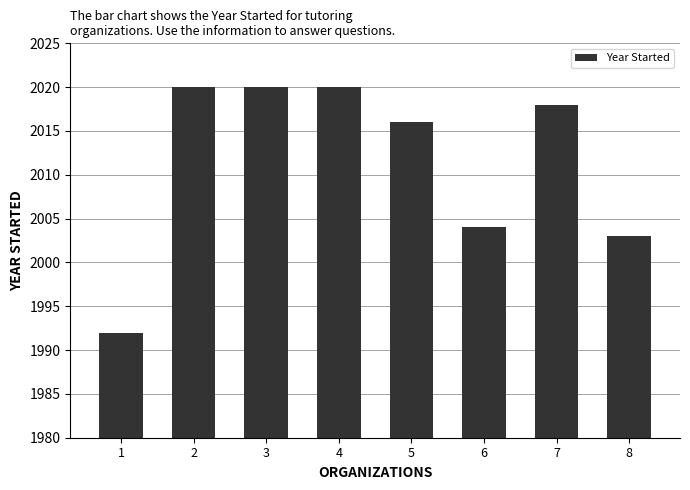

Reading left to right, extract all data points from this chart.

1=1992	2=2020	3=2020	4=2020	5=2016	6=2004	7=2018	8=2003